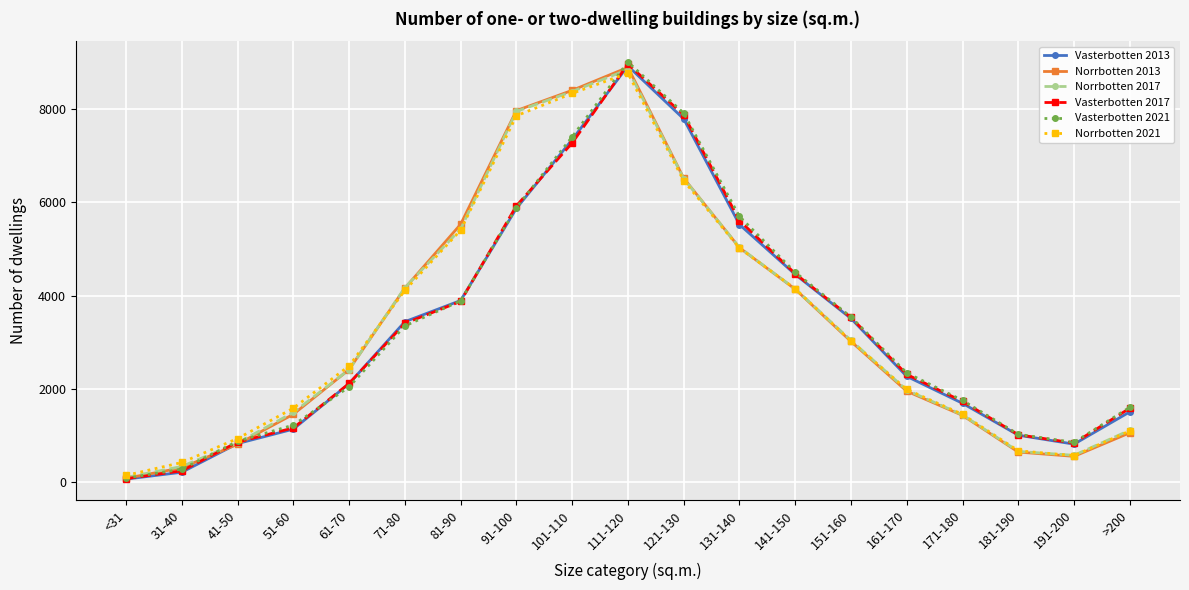

Does the chart display data point markers on the line(s)?

Yes